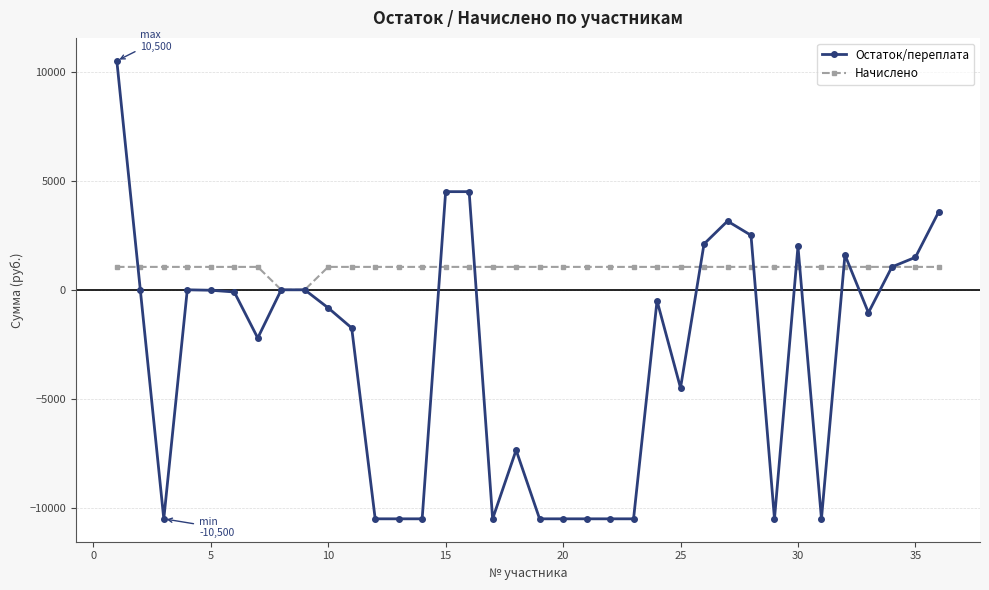

Which series has the largest total across all categories?

Начислено